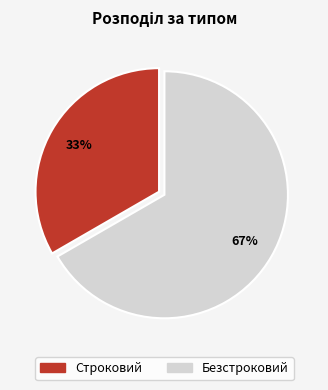

Does Безстроковий represent more than half of the total?

Yes